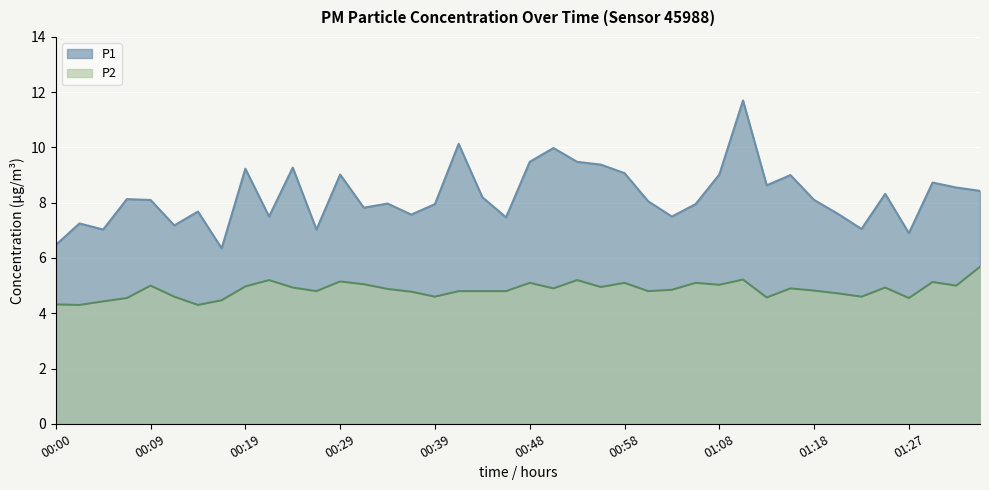

Where is the first local maximum for P2?

00:09